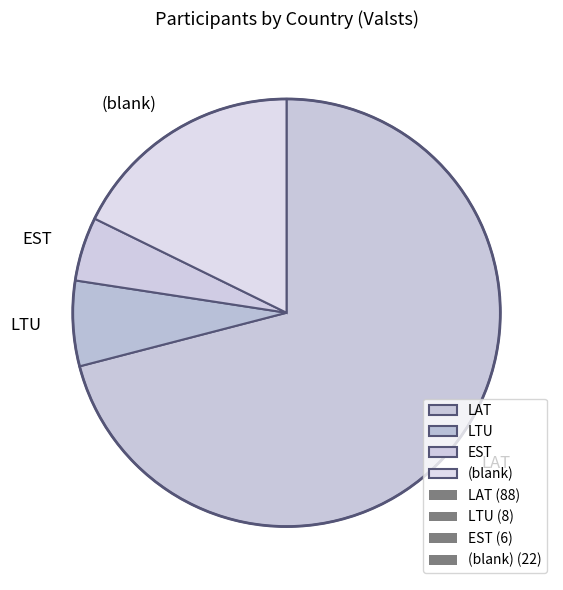

Which category accounts for the majority?

LAT